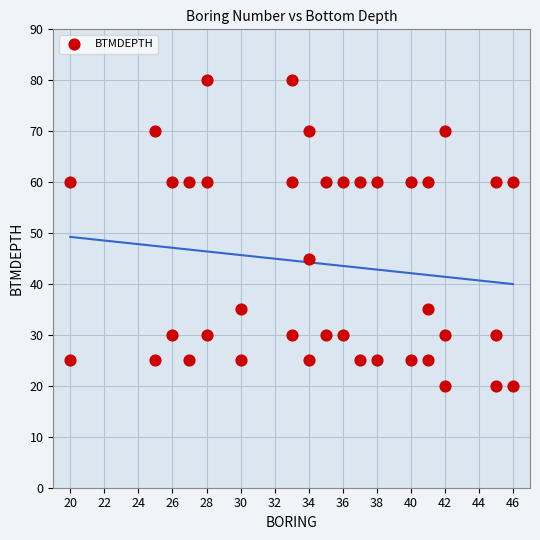

What Y value in the scatter plot is closest to 50?

45